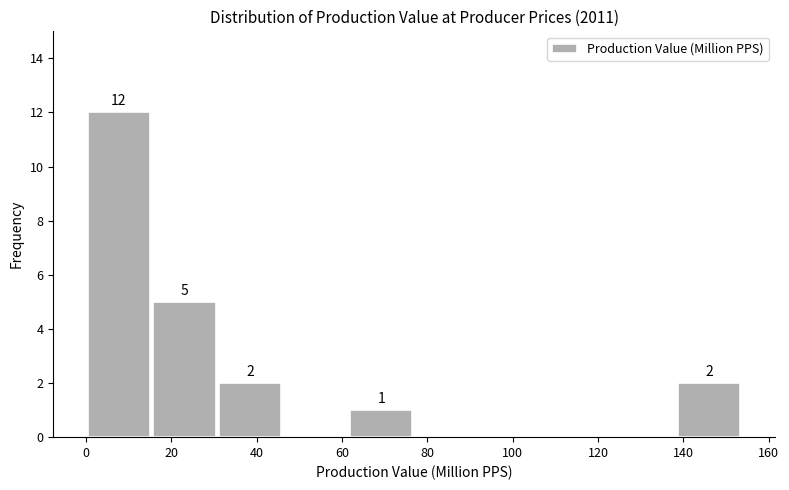

Which range on the x-axis has the tallest bar?

0 to 16